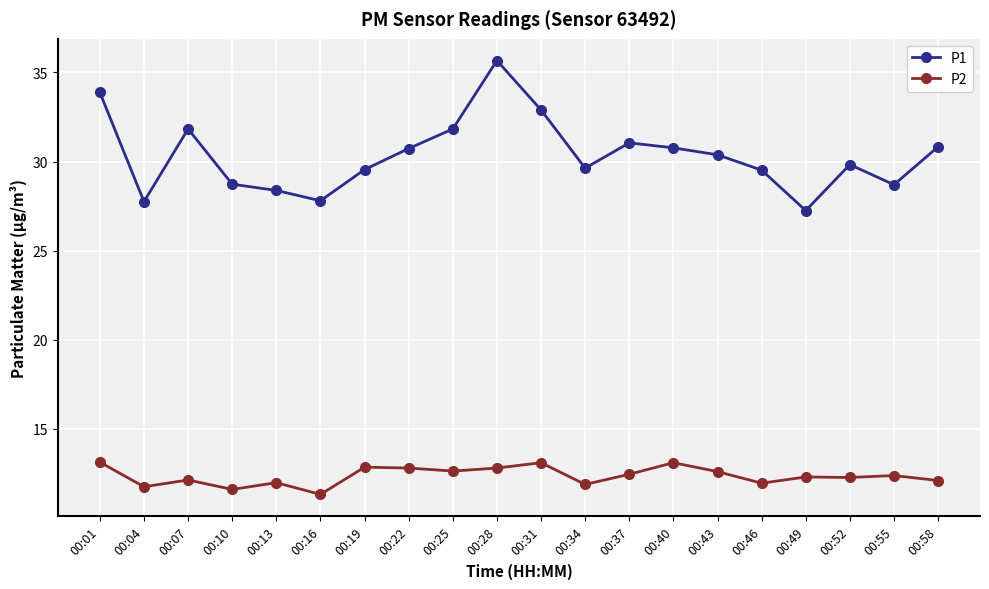

What is the highest value of the P1 series?

35.7